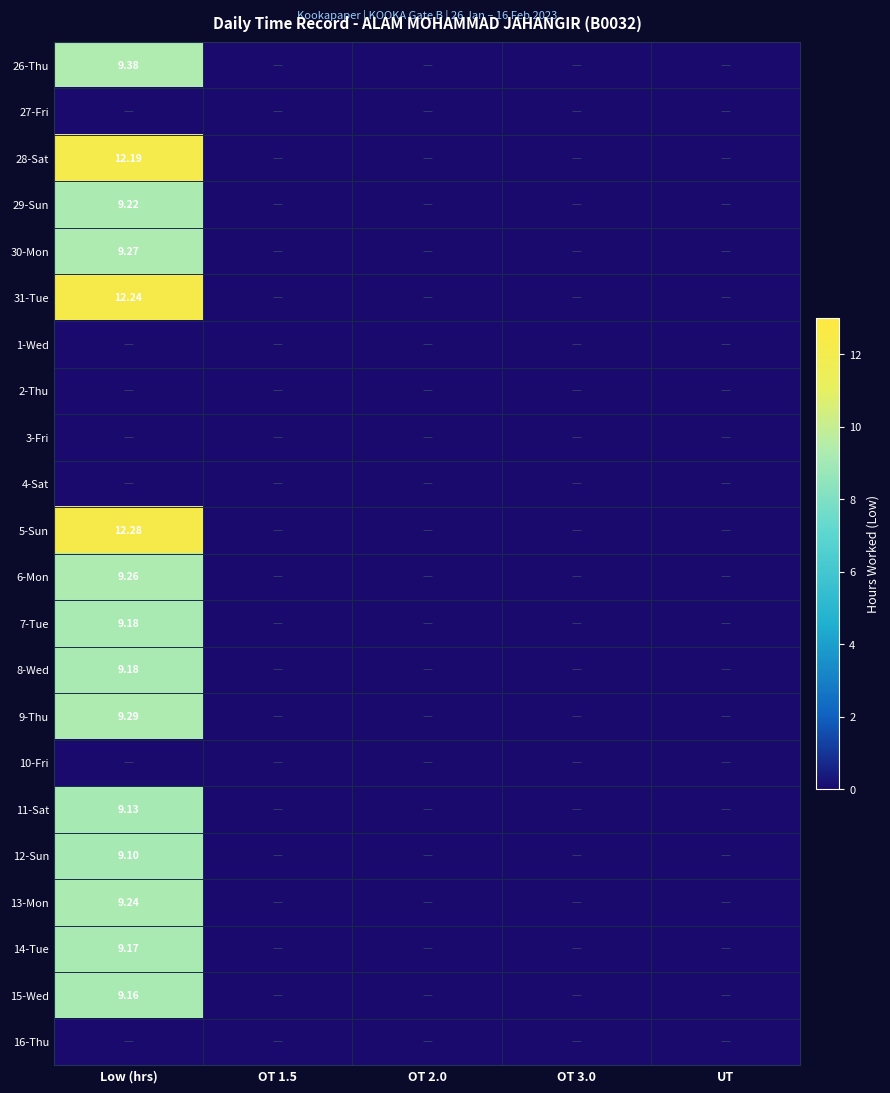

What is the sum of all 8-Wed values?

9.2